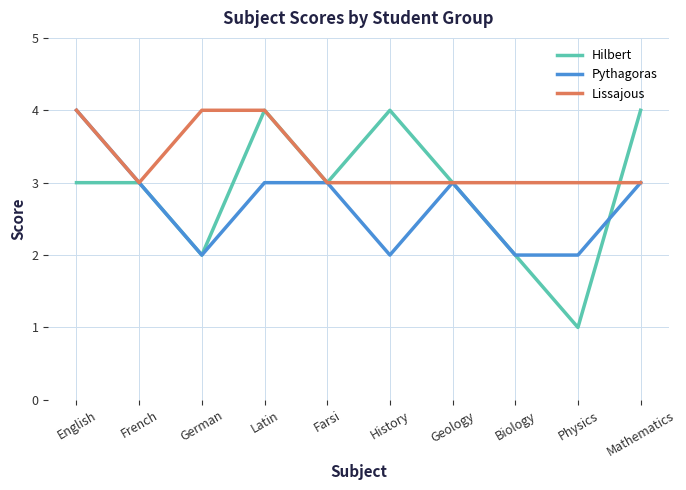

Read the Pythagoras value at Mathematics.

3